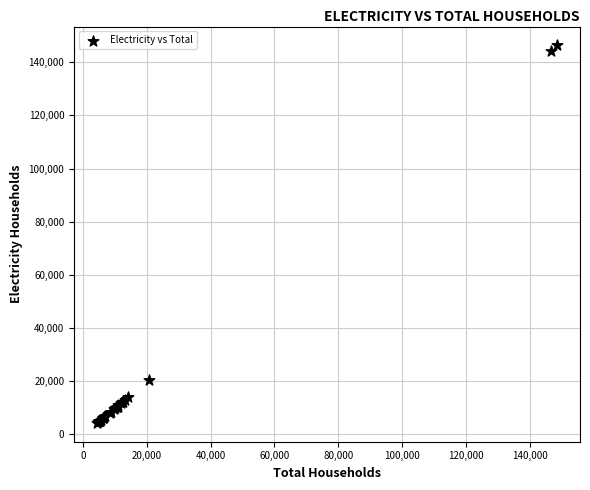

What Y value in the scatter plot is closest to 75314?

20238